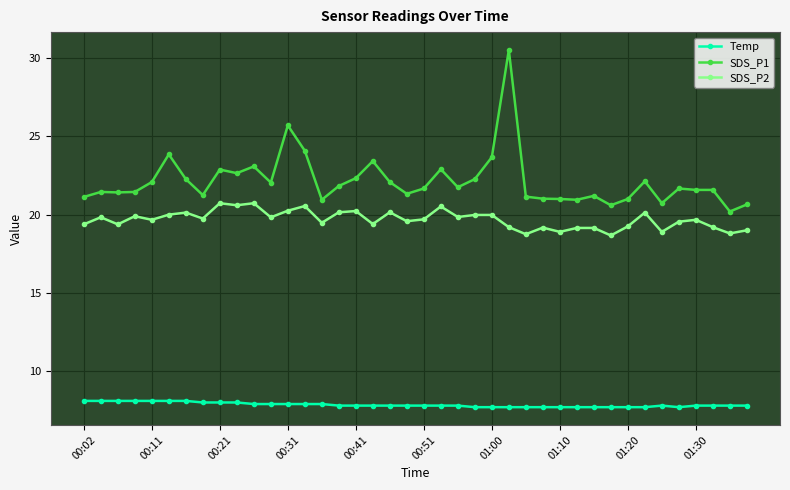

Count the number of data series in this chart.

3